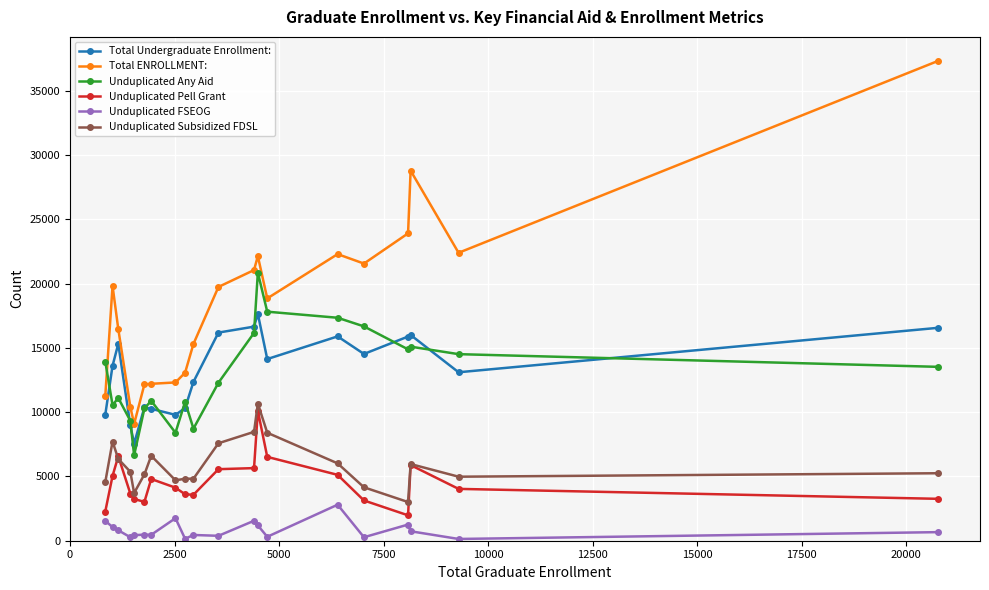

Which series has the widest spread of values?

Total ENROLLMENT: